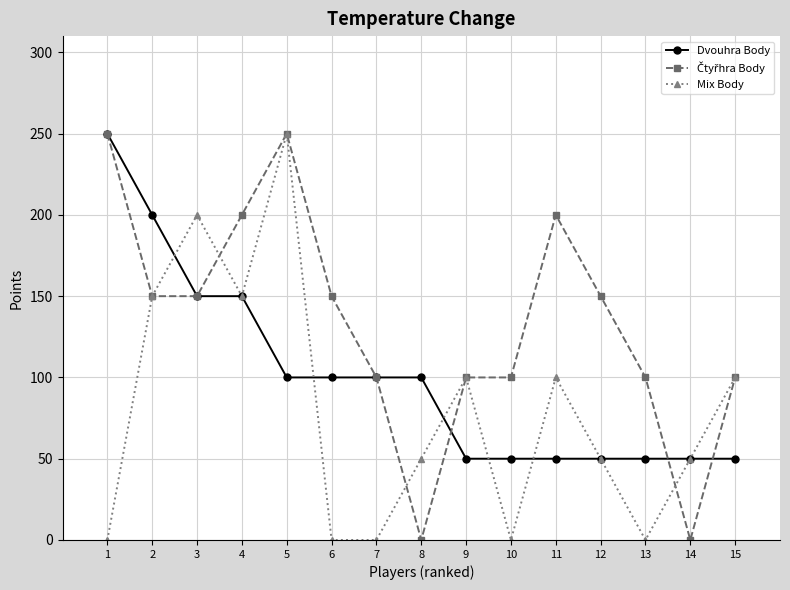

Is it true that Dvouhra Body equals 29 at 13?

False